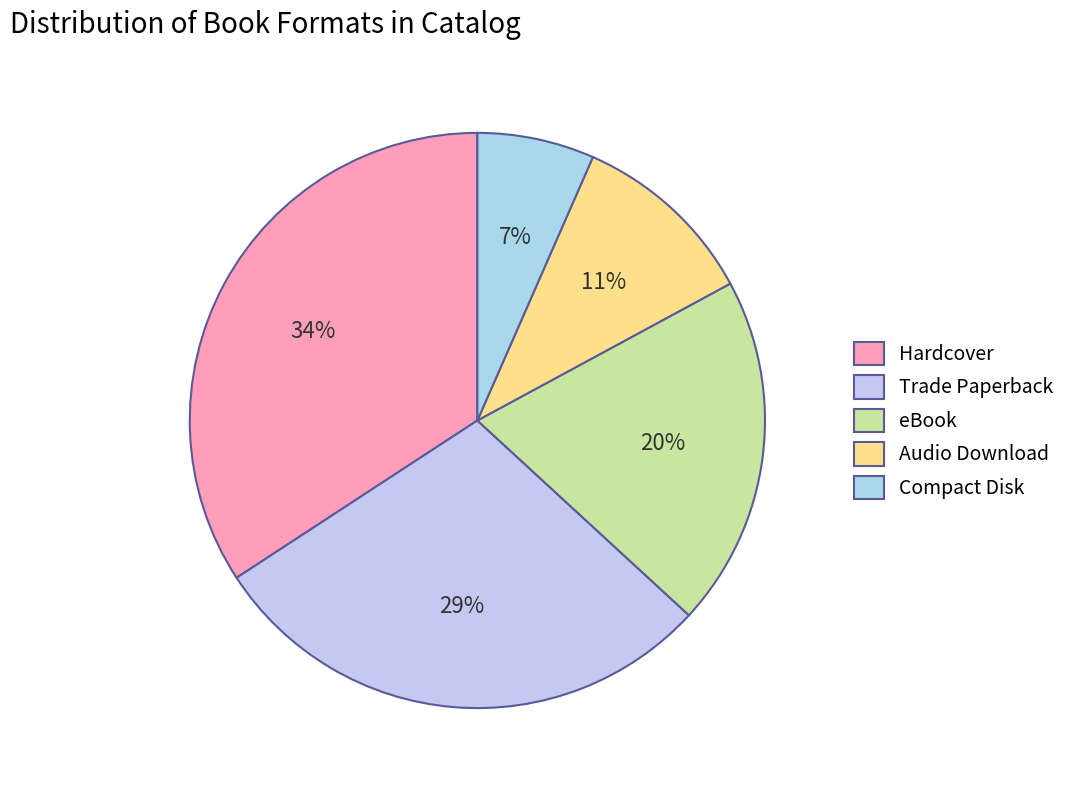

How much of the chart is everything except Trade Paperback?

71.1%